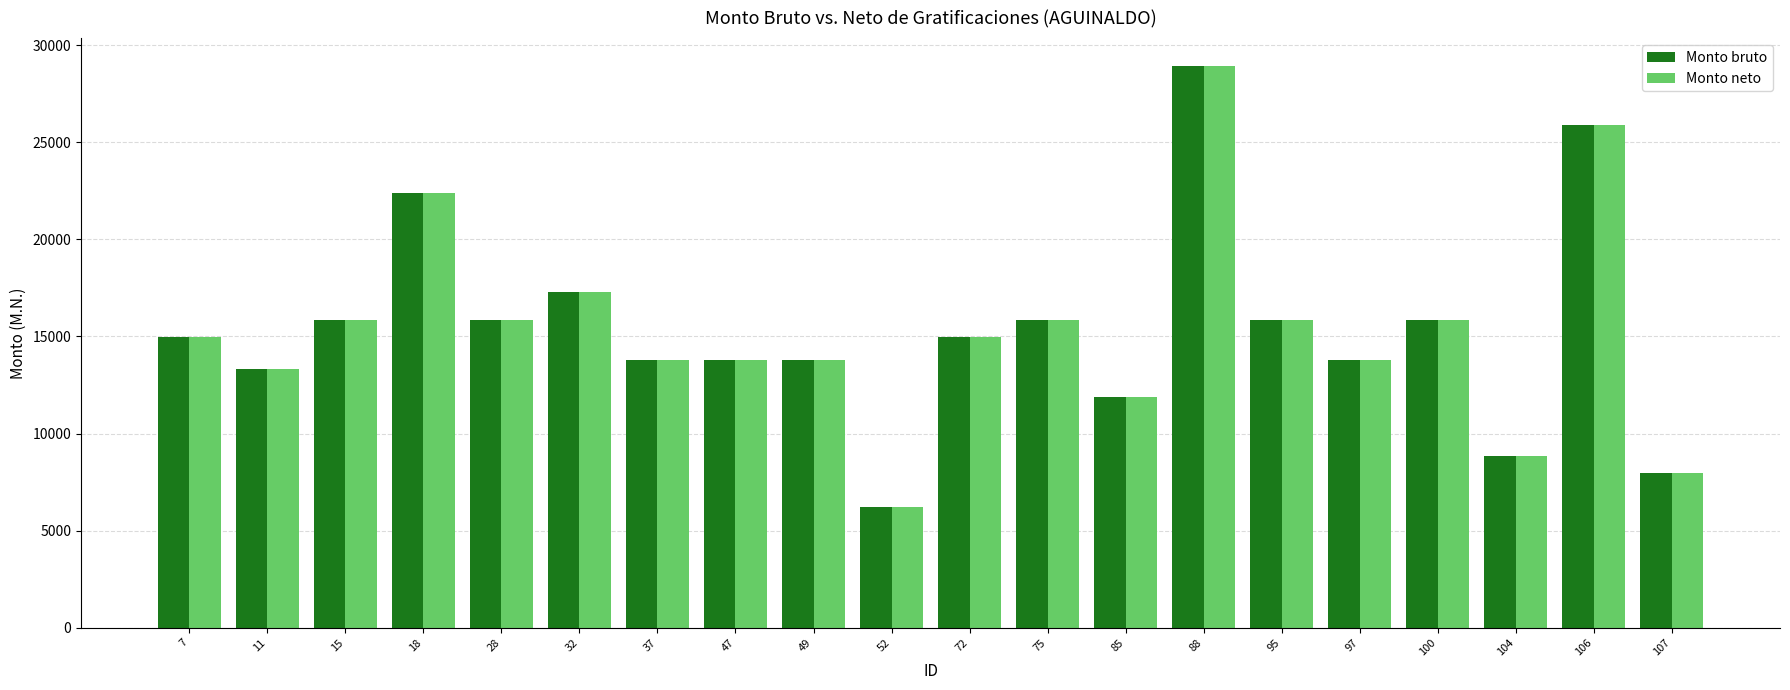

What are all the series names shown in the legend?

Monto bruto, Monto neto